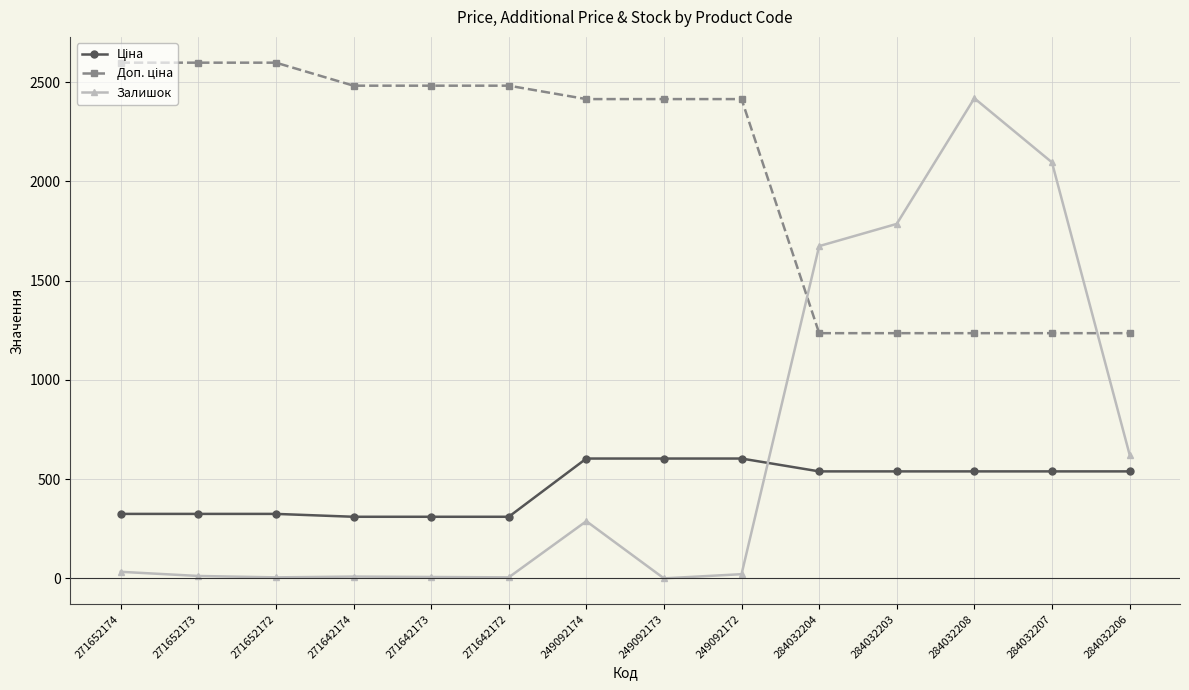

What is the difference between the highest and lowest values at 284032204?

1135.0